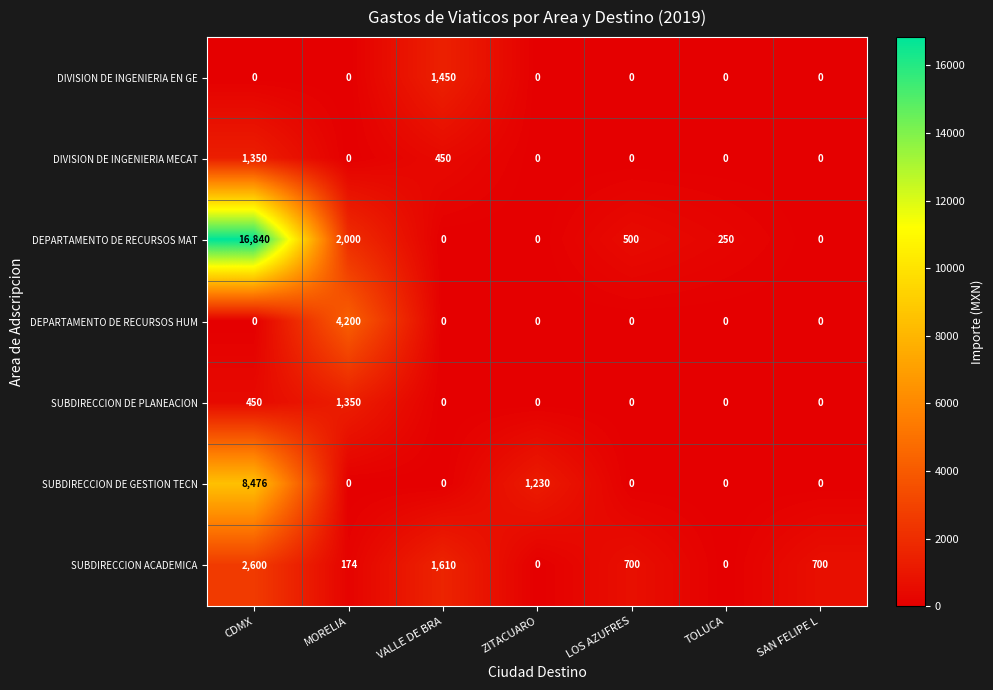

What is the sum of all SUBDIRECCION ACADEMICA values?

5784